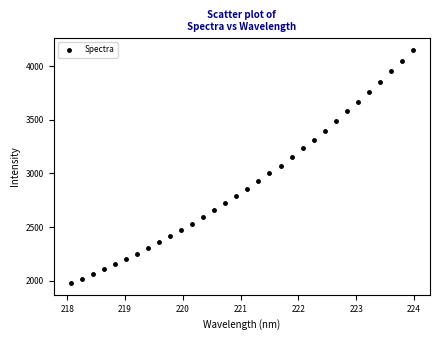

What is the range of Y values (max minus min)?

2176.4